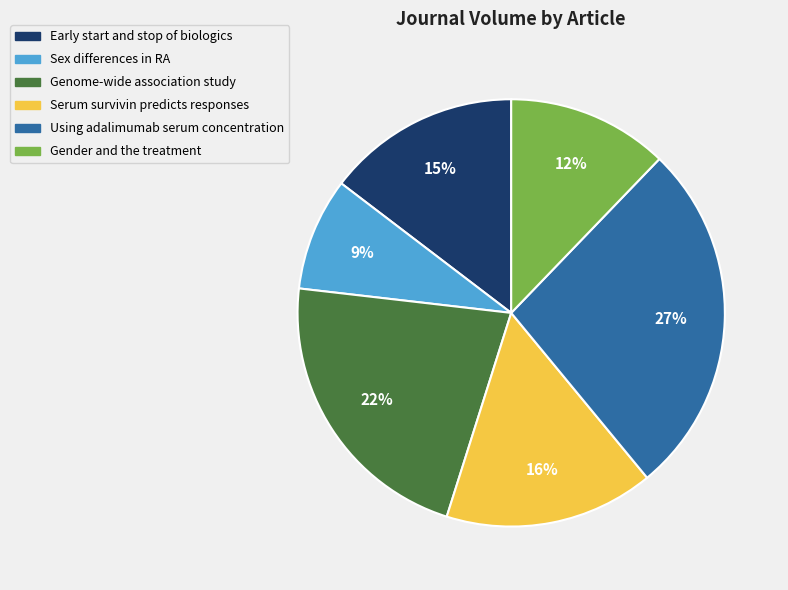

To the nearest percent, what is the average slice percentage?

17%